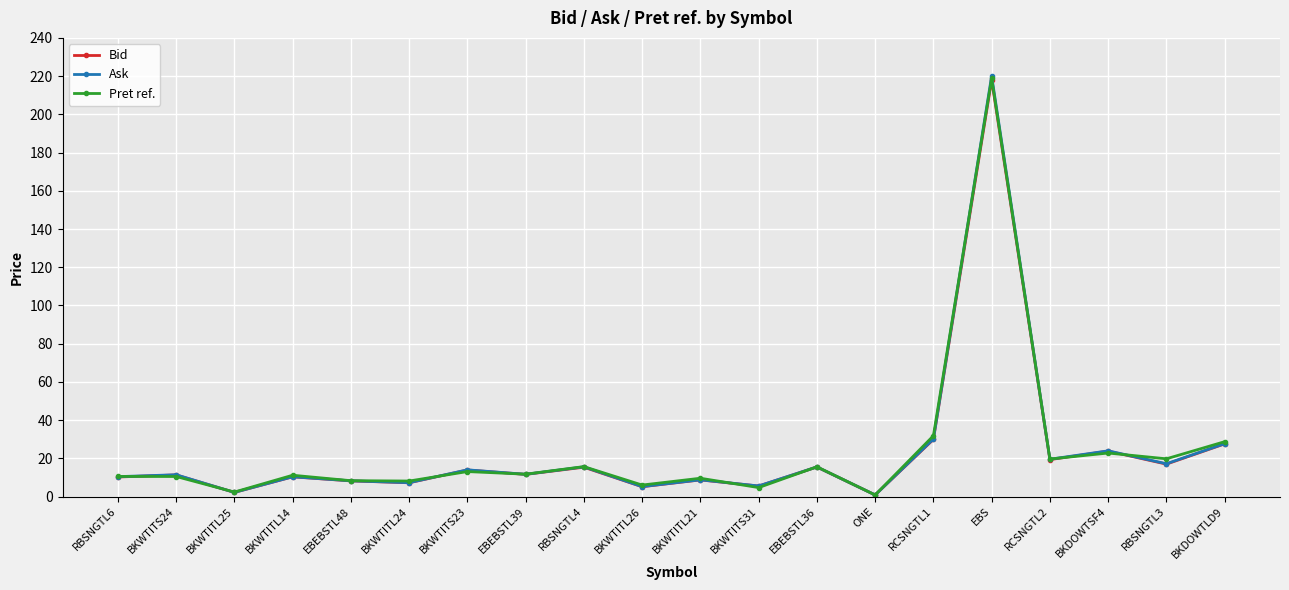

What is the value of the Bid point at the 18th from the left?

23.8